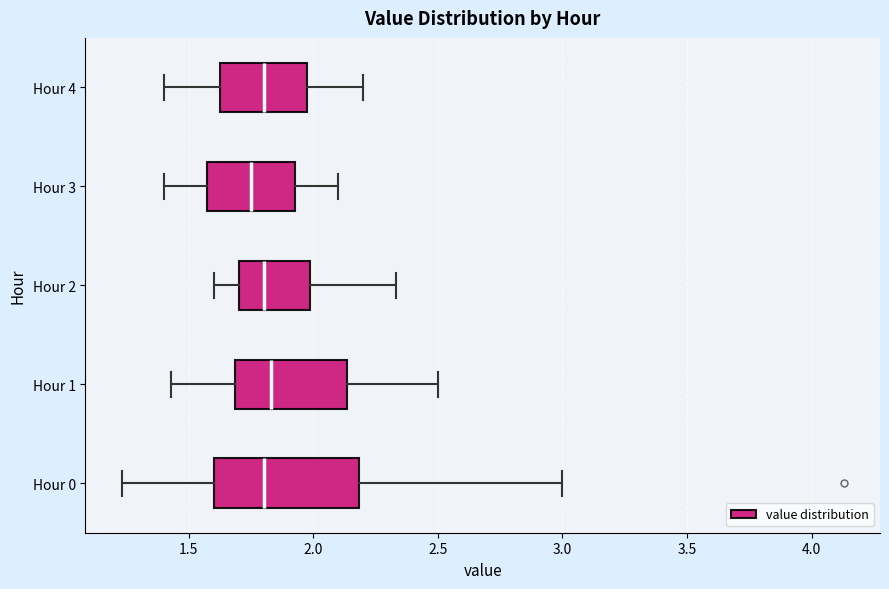

Reading bottom to top, transcribe this box plot: for each box, give where its median line is, the range the box spans, and where its two whiskers end, as read against the x-axis. The values are not printed on the chart, so give them approximately, as read against the axis.

Hour 0: median 1.80, box 1.60 to 2.20, whiskers 1.25 to 3.00
Hour 1: median 1.85, box 1.70 to 2.15, whiskers 1.45 to 2.50
Hour 2: median 1.80, box 1.70 to 2.00, whiskers 1.60 to 2.35
Hour 3: median 1.75, box 1.60 to 1.95, whiskers 1.40 to 2.10
Hour 4: median 1.80, box 1.65 to 2.00, whiskers 1.40 to 2.20